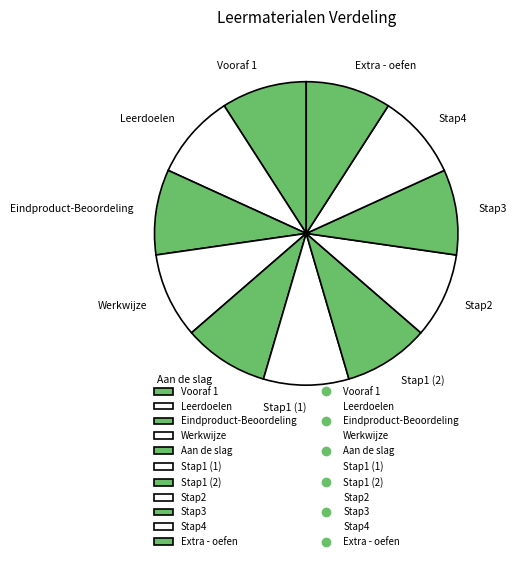

What is the ratio of the value at Stap3 to the value at Stap1 (2)?

1.0